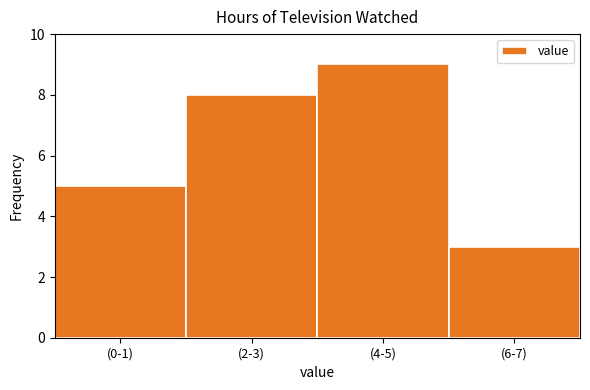

Reading right to left, what are all the values shown in this chart?

(6-7)=3	(4-5)=9	(2-3)=8	(0-1)=5